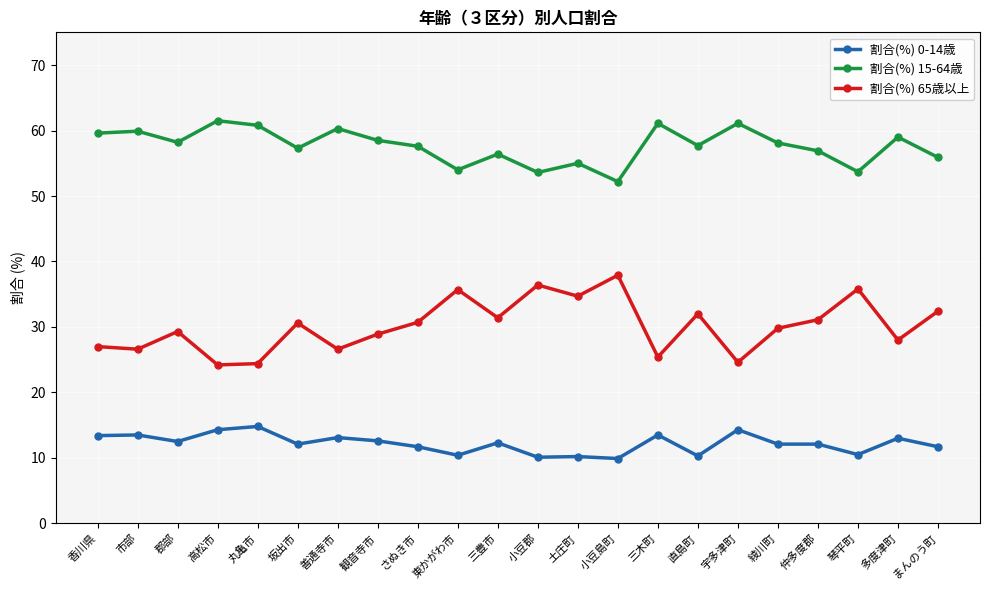

What is the value of the 割合(%) 0-14歳 point at the 8th from the left?

12.6